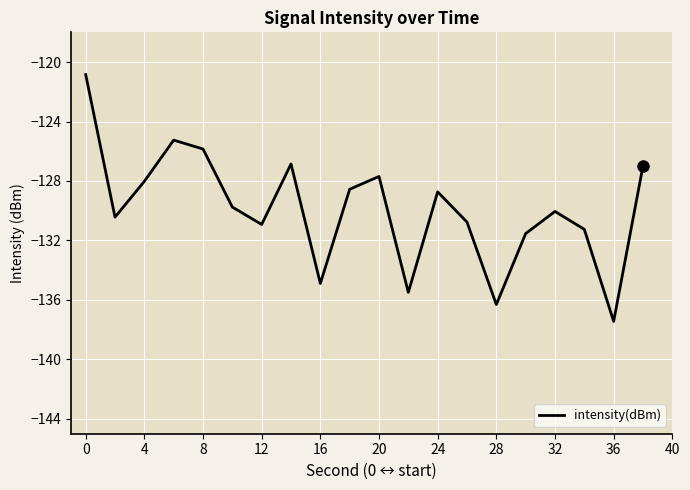

What is the greatest value displayed?

-120.8